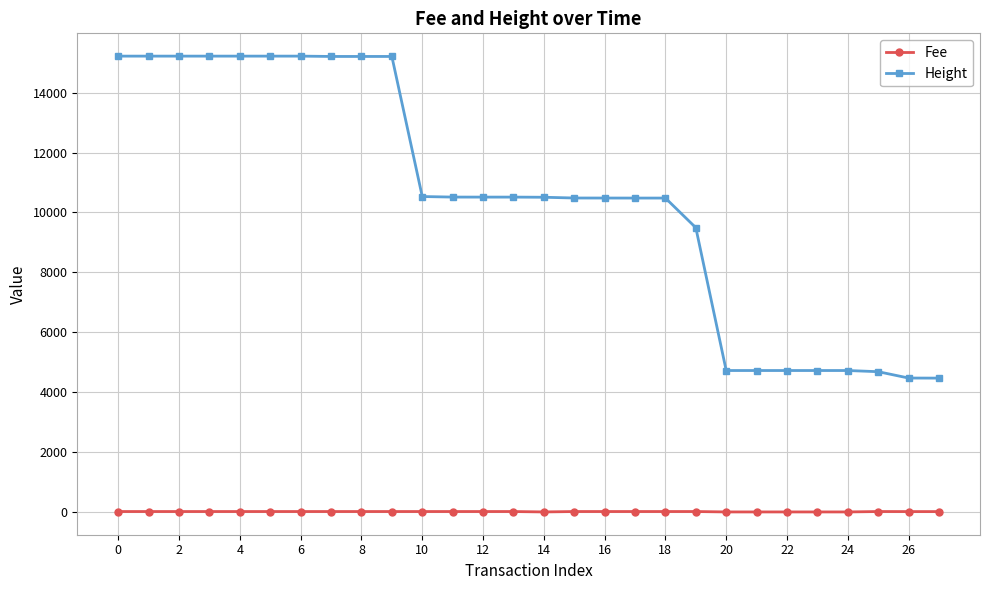

True or false: Height and Fee intersect in this chart.

False